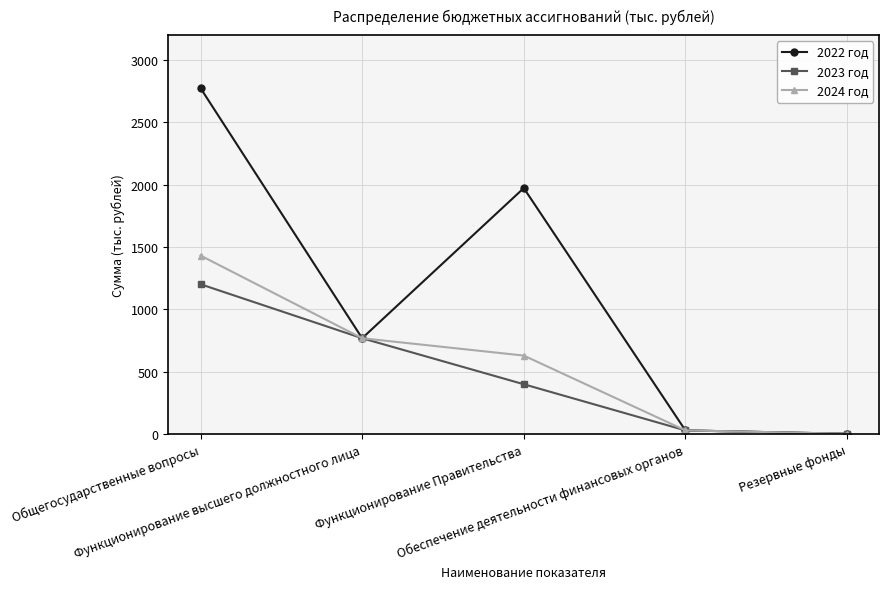

Is this an area chart (filled region under the line)?

No